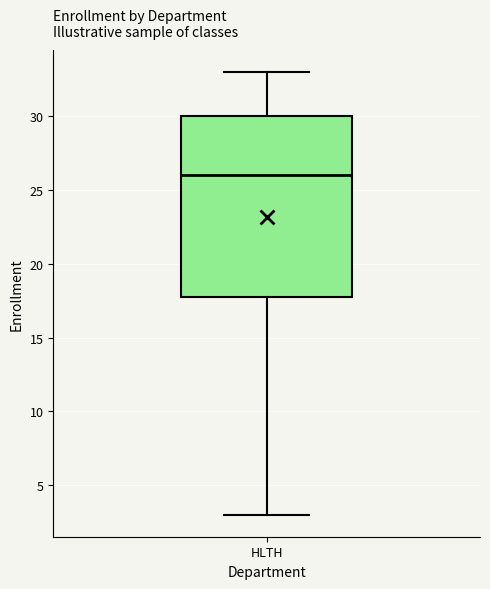

Where is the upper edge of the box for HLTH on the y-axis? The values are not printed on the chart, so give them approximately, as read against the axis.

30